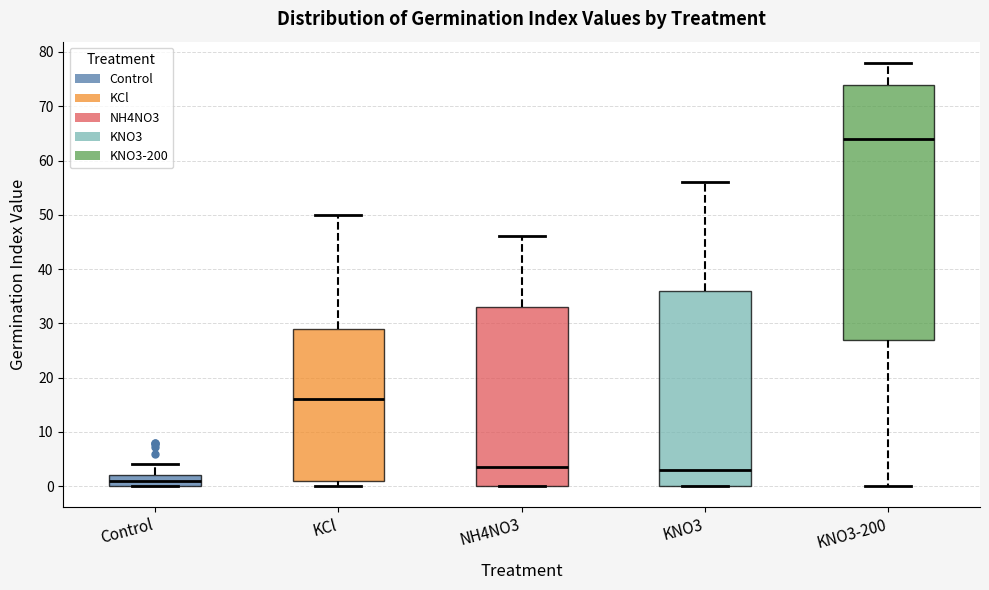

Reading left to right, transcribe this box plot: for each box, give where its median line is, the range the box spans, and where its two whiskers end, as read against the y-axis. The values are not printed on the chart, so give them approximately, as read against the axis.

Control: median 1, box 0 to 2, whiskers 0 to 4
KCl: median 16, box 1 to 29, whiskers 0 to 50
NH4NO3: median 4, box 0 to 33, whiskers 0 to 46
KNO3: median 3, box 0 to 36, whiskers 0 to 56
KNO3-200: median 64, box 27 to 74, whiskers 0 to 78